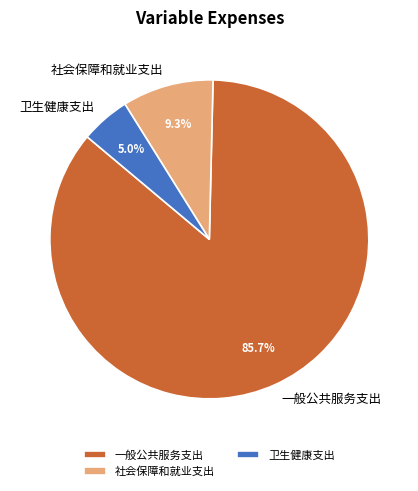

To the nearest percent, what portion does 一般公共服务支出 represent?

86%